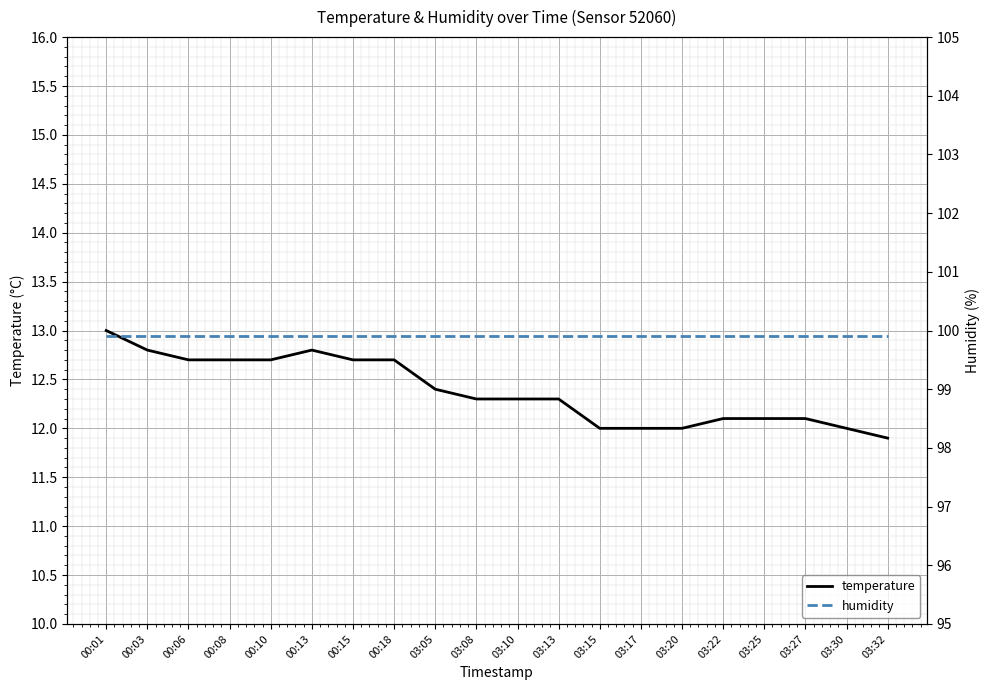

Rank the categories by temperature value from highest to lowest.

00:01, 00:03, 00:13, 00:06, 00:08, 00:10, 00:15, 00:18, 03:05, 03:08, 03:10, 03:13, 03:22, 03:25, 03:27, 03:15, 03:17, 03:20, 03:30, 03:32